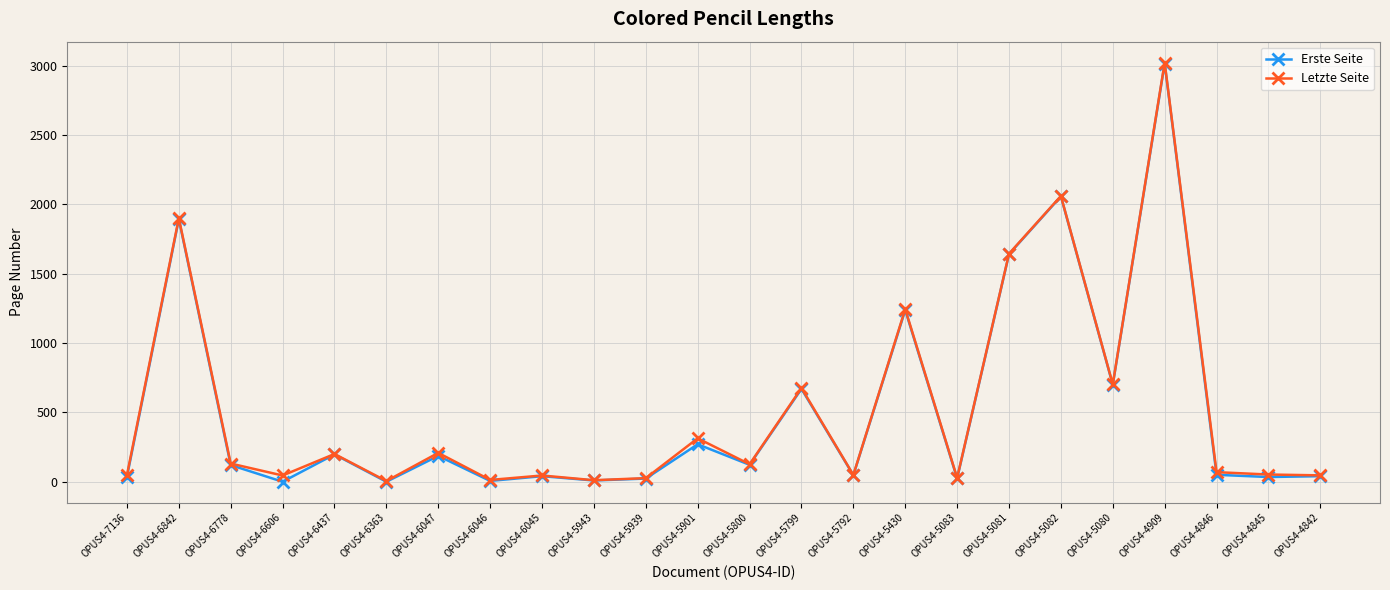

What is the sum of all Erste Seite values?

12434